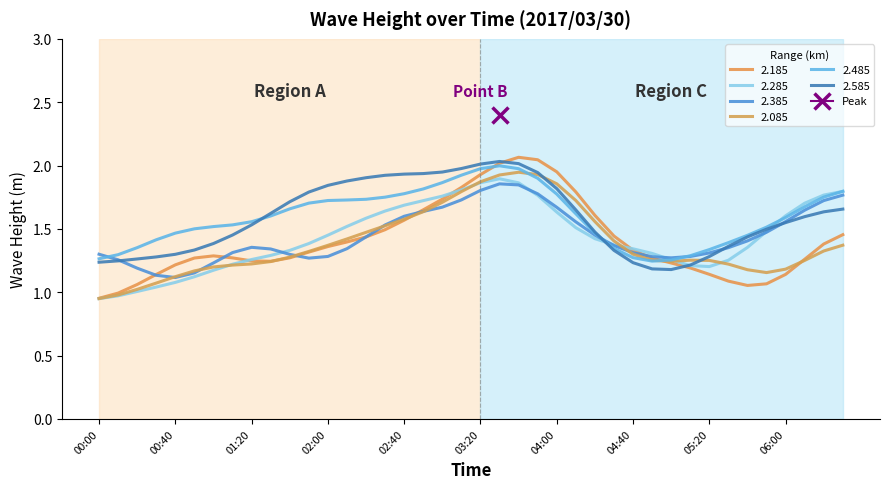

What is the label of the 7th point from the right?

05:30